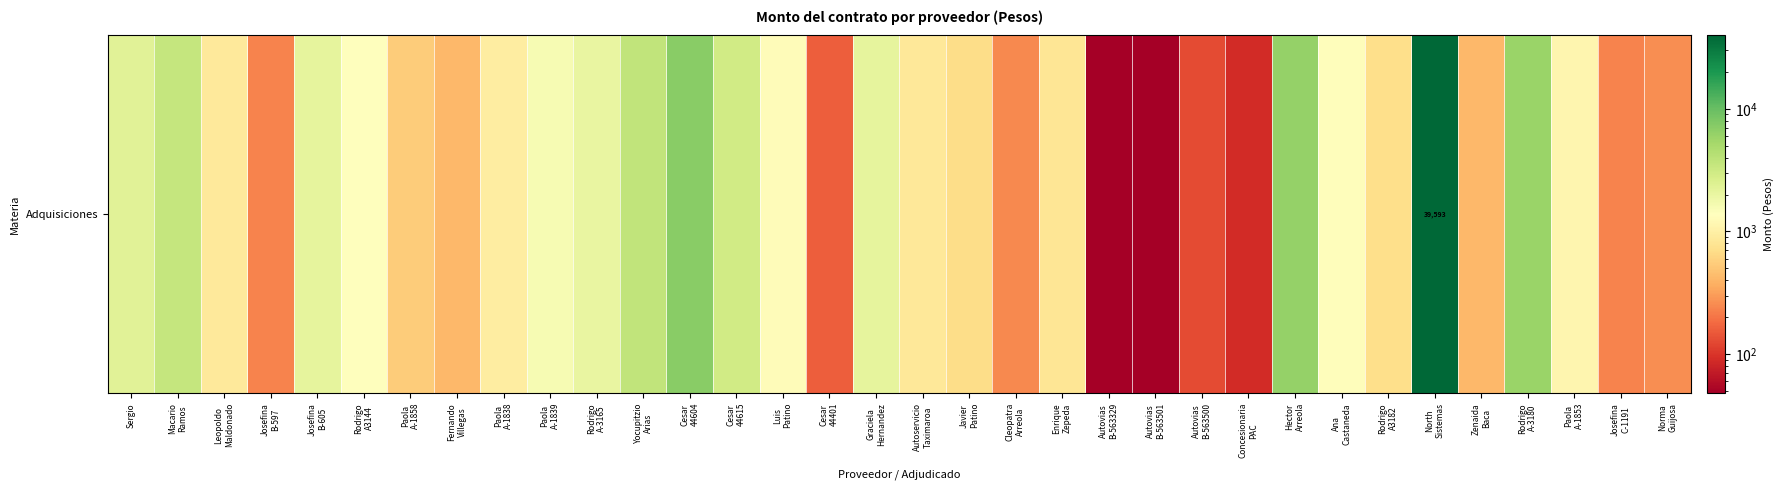

Which has a higher value, Rodrigo
A3182 or Paola
A-1853?

Paola
A-1853